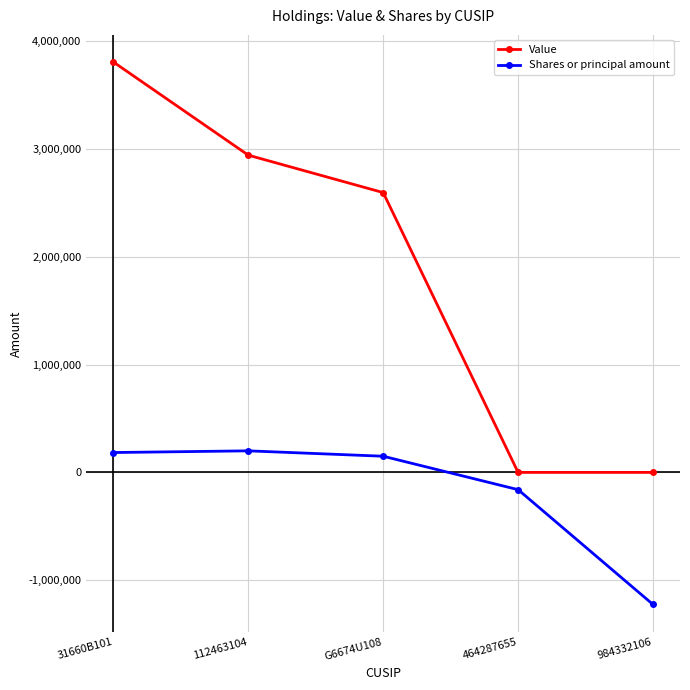

Is it true that Value equals 2595000 at G6674U108?

True